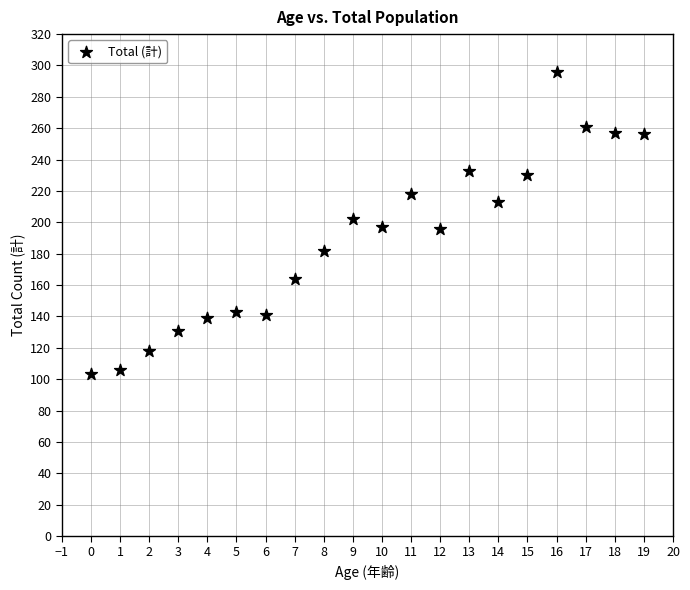

What is the range of Y values (max minus min)?

193